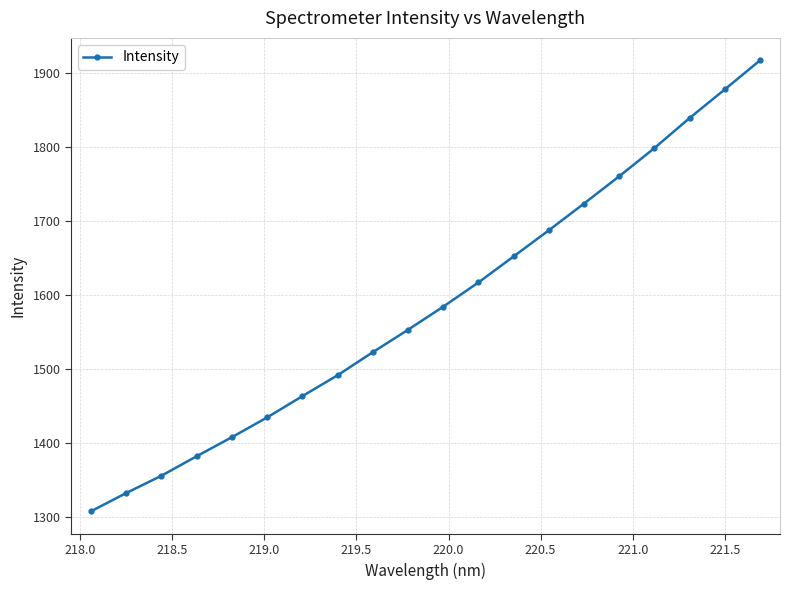

Count the number of data series in this chart.

1